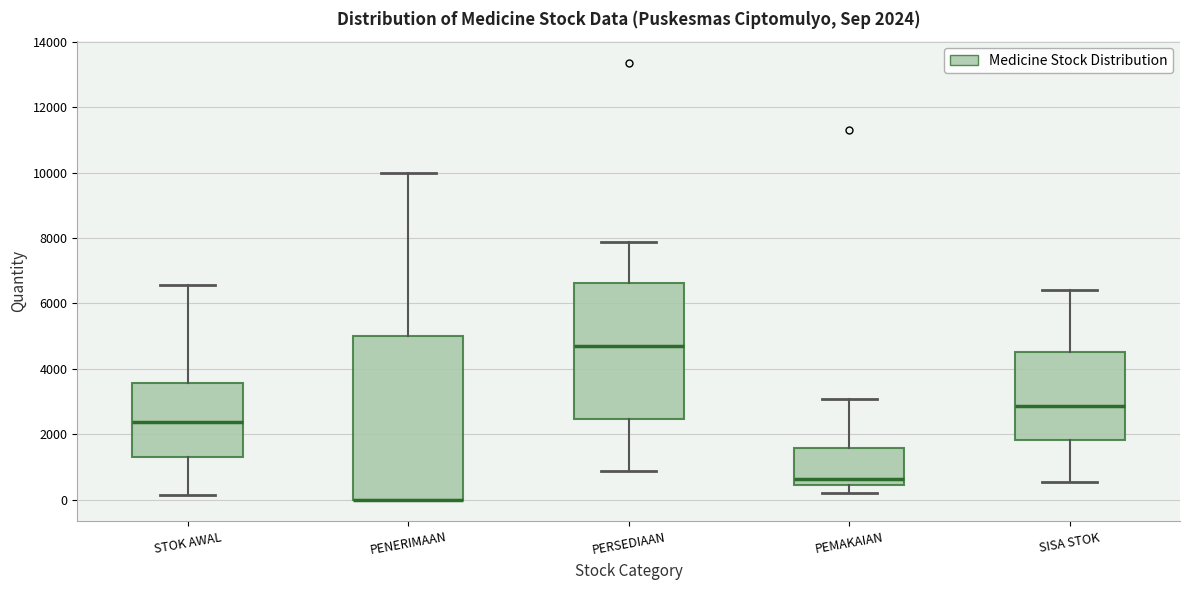

Comparing the boxes themselves (not the whiskers), which one is the tallest?

PENERIMAAN